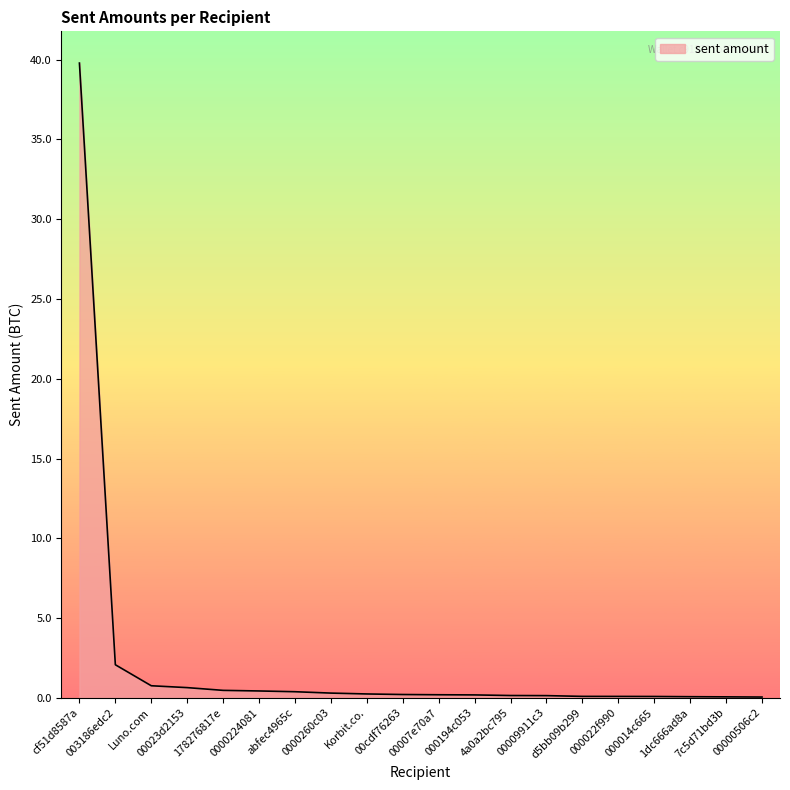

Count the number of categories in the chart.

20